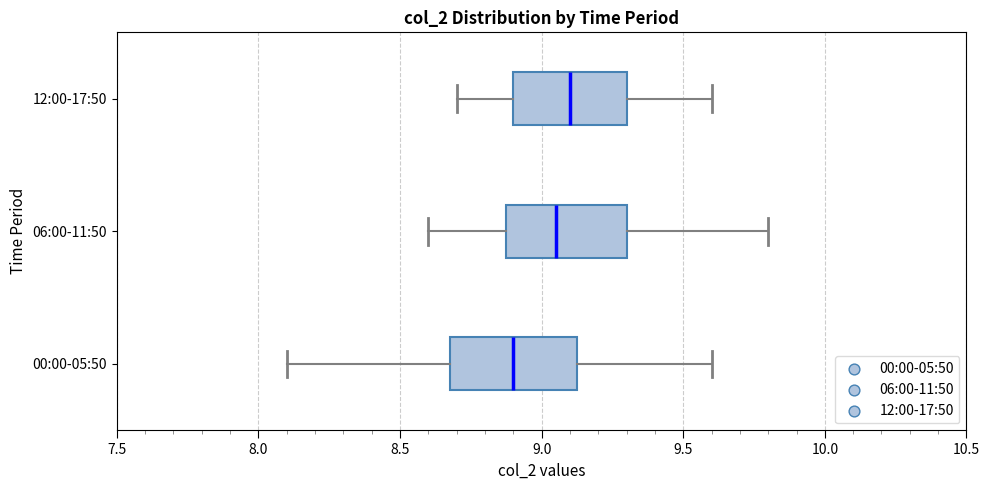

Reading bottom to top, transcribe this box plot: for each box, give where its median line is, the range the box spans, and where its two whiskers end, as read against the x-axis. The values are not printed on the chart, so give them approximately, as read against the axis.

00:00-05:50: median 8.90, box 8.70 to 9.15, whiskers 8.10 to 9.60
06:00-11:50: median 9.05, box 8.90 to 9.30, whiskers 8.60 to 9.80
12:00-17:50: median 9.10, box 8.90 to 9.30, whiskers 8.70 to 9.60